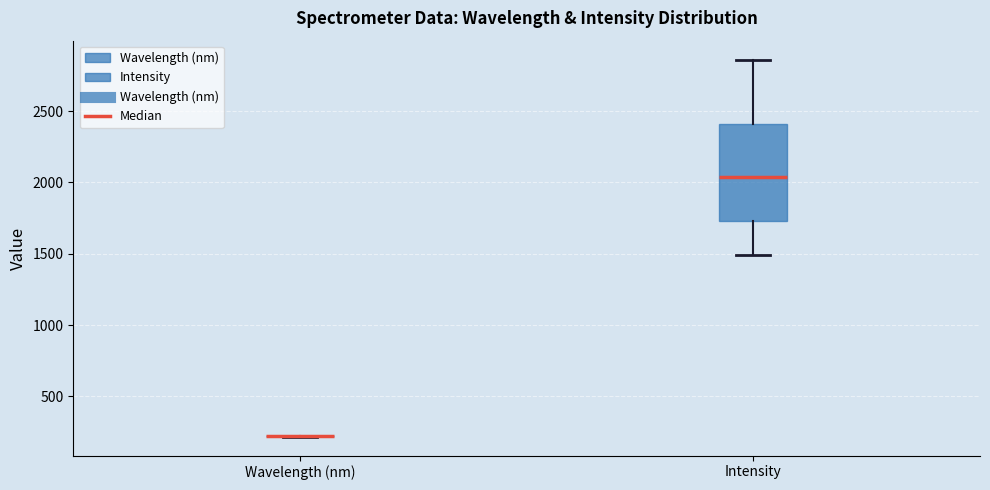

Reading left to right, transcribe this box plot: for each box, give where its median line is, the range the box spans, and where its two whiskers end, as read against the y-axis. The values are not printed on the chart, so give them approximately, as read against the axis.

Wavelength (nm): box collapsed to a line at 200, whiskers 200 to 200
Intensity: median 2050, box 1750 to 2400, whiskers 1500 to 2850